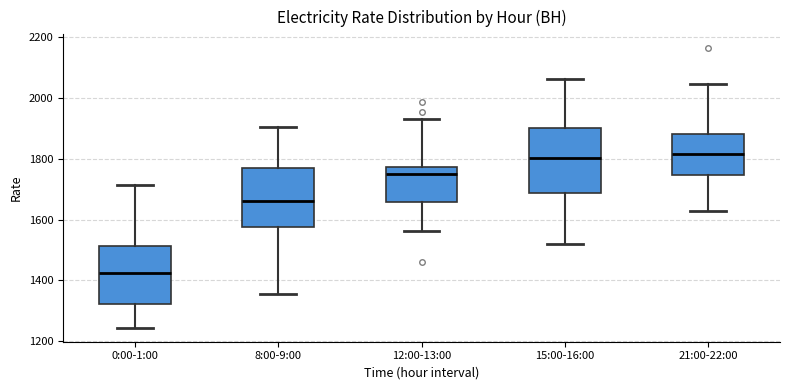

Where does the median line of the box for 15:00-16:00 sit on the y-axis? The values are not printed on the chart, so give them approximately, as read against the axis.

1800